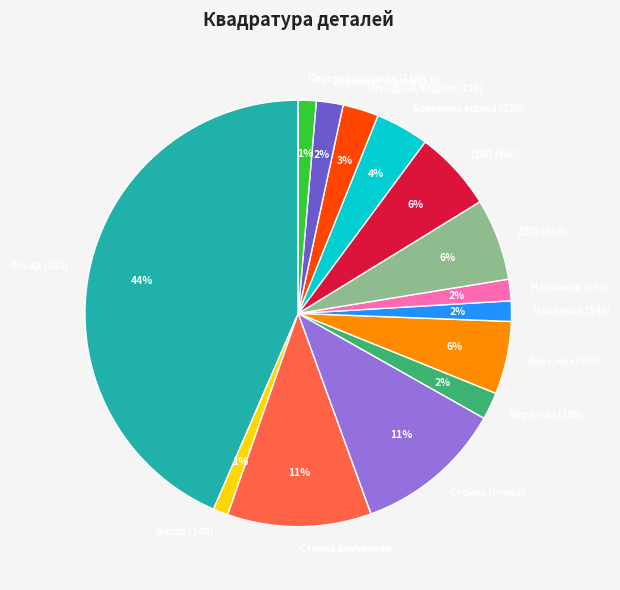

True or false: Передняя/задняя (110) accounts for 9% of the total.

False